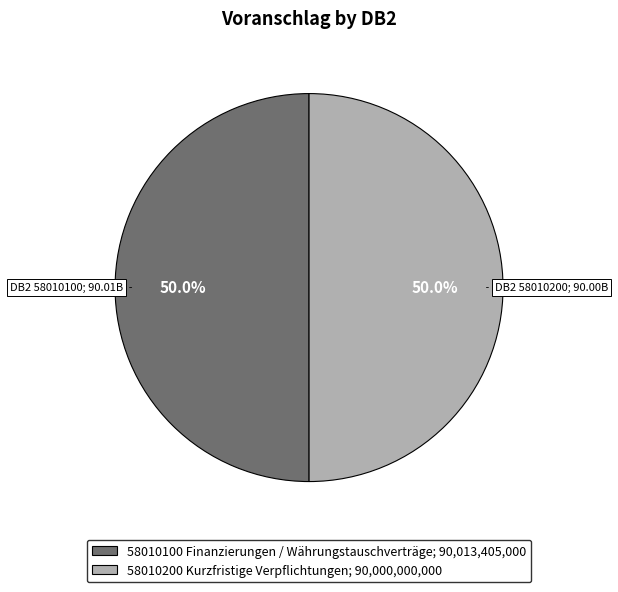

To the nearest percent, what percentage of the pie is 58010100 Finanzierungen / Währungstauschverträge?

50%